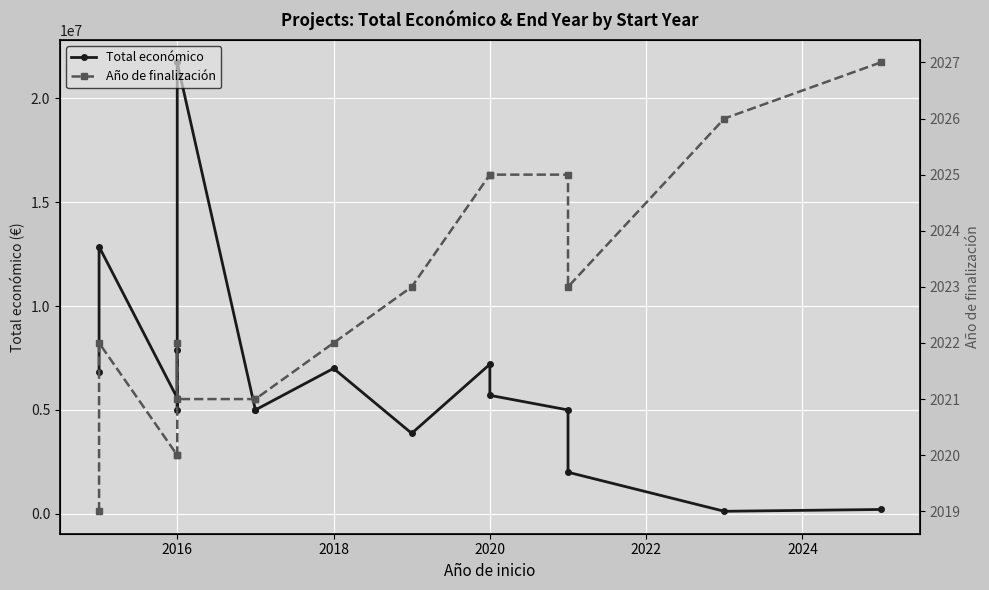

The value of Total económico at 12 is 7202836. True or false?

False